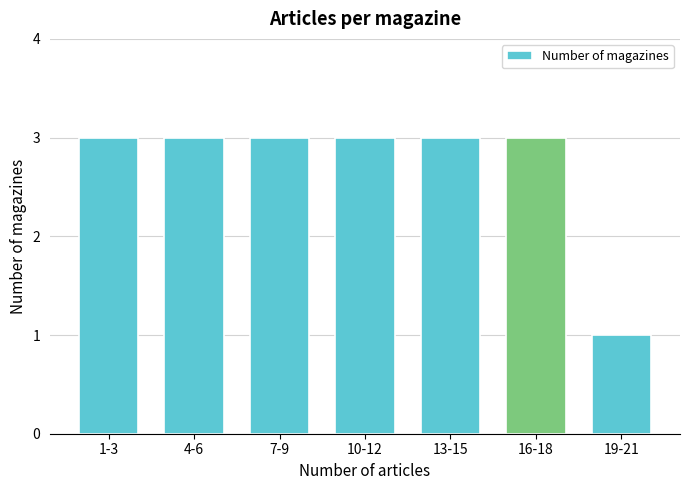

Reading left to right, transcribe all the data shown in this chart.

3	3	3	3	3	3	1